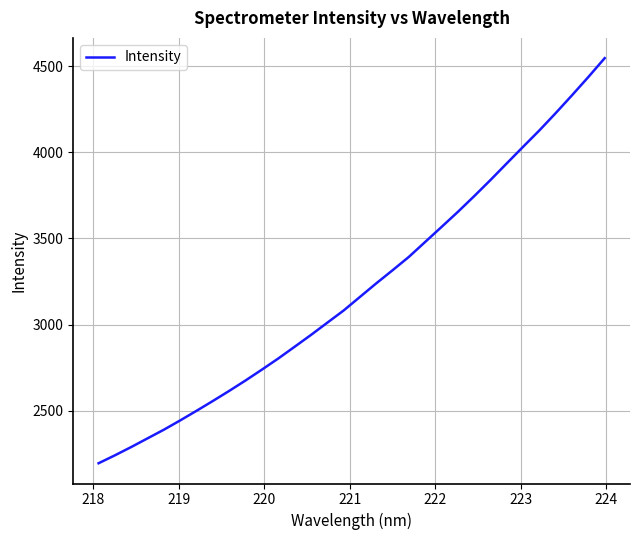

What is the difference between the maximum and minimum values?

2353.6